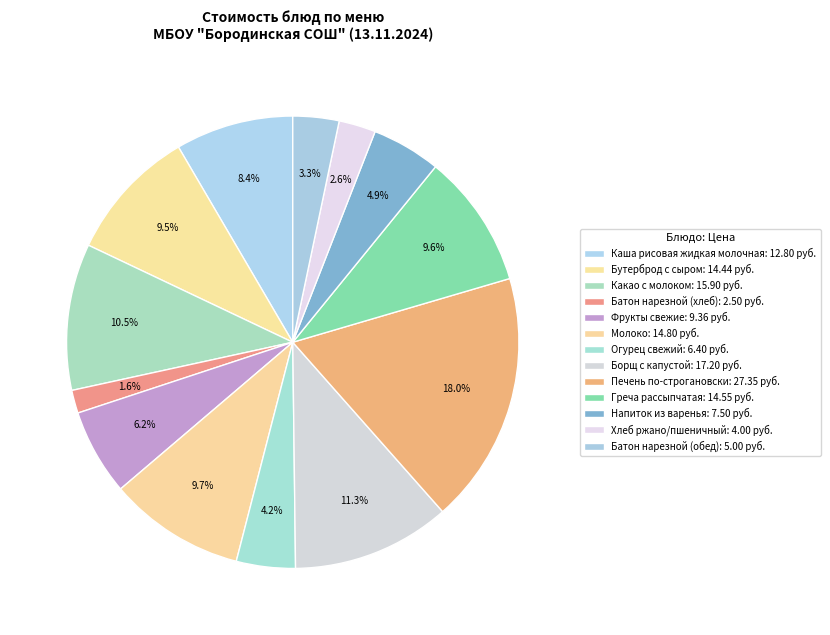

How many segments does this pie chart have?

13